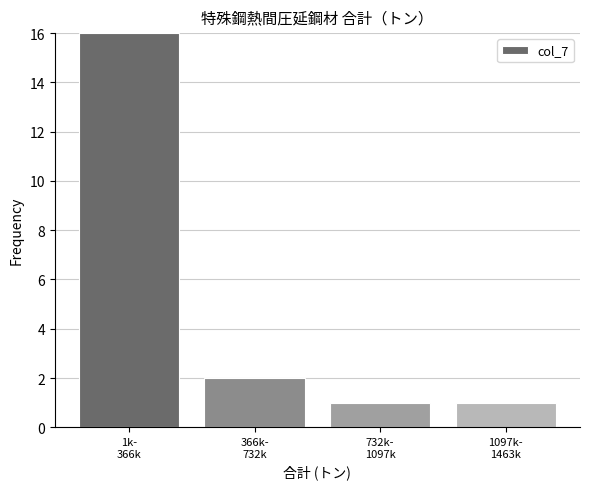

Reading left to right, list all the values displayed in this chart.

16	2	1	1